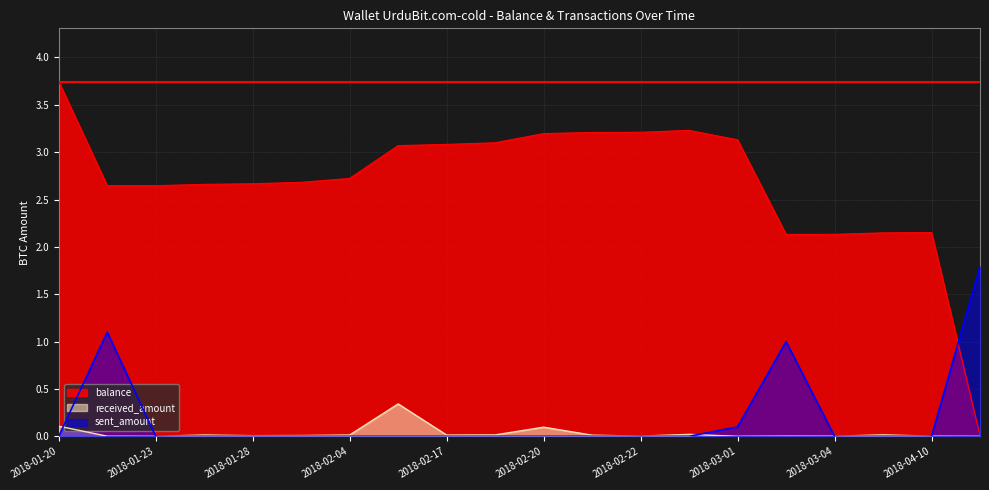

What is the sum of all balance values?

53.6